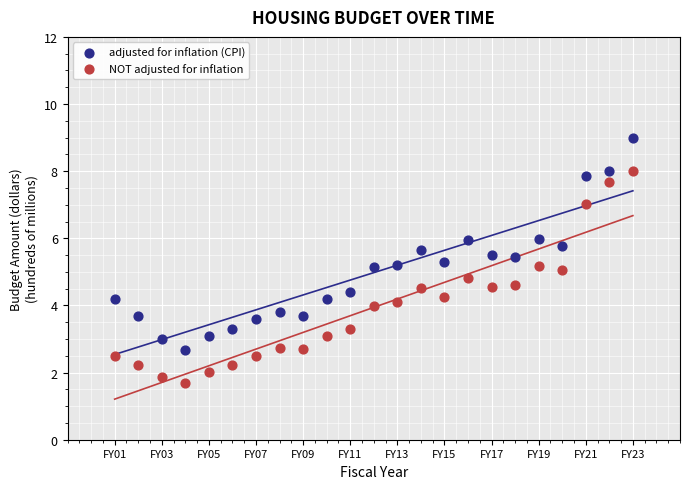

Which series contains the lowest Y value?

NOT adjusted for inflation